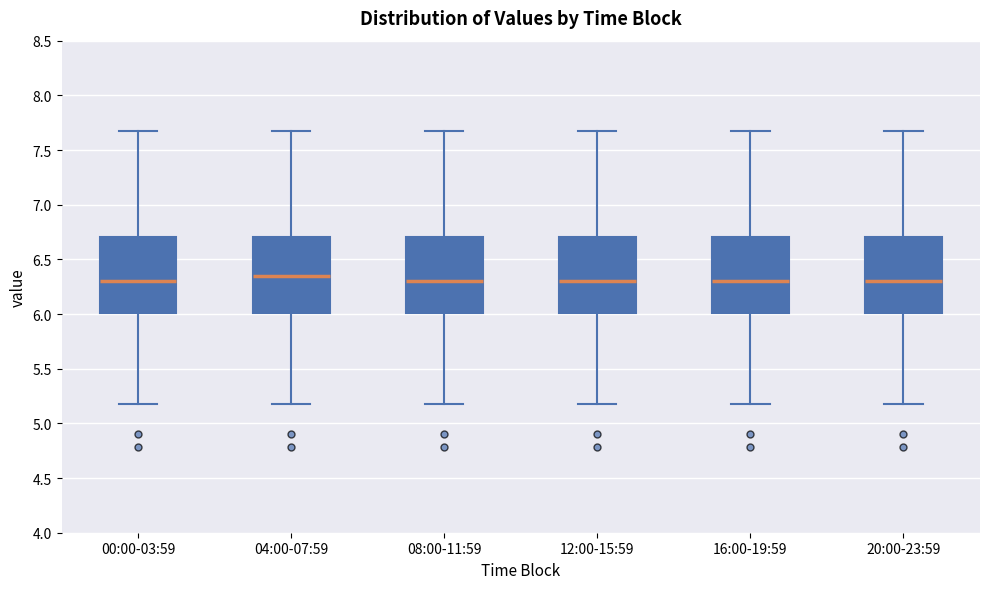

Where does the upper whisker of the box for 16:00-19:59 end on the y-axis? The values are not printed on the chart, so give them approximately, as read against the axis.

7.65